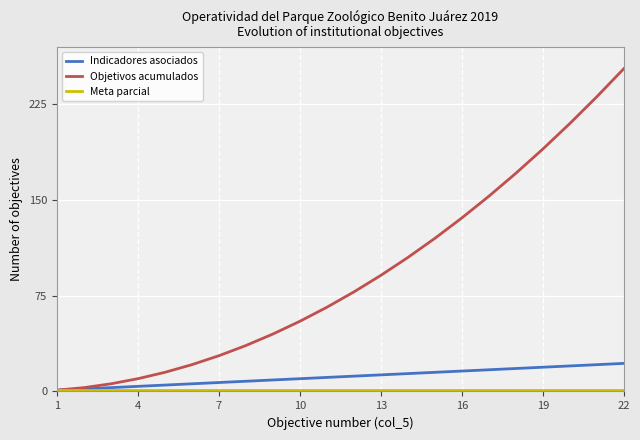

Which series has the largest total across all categories?

Objetivos acumulados